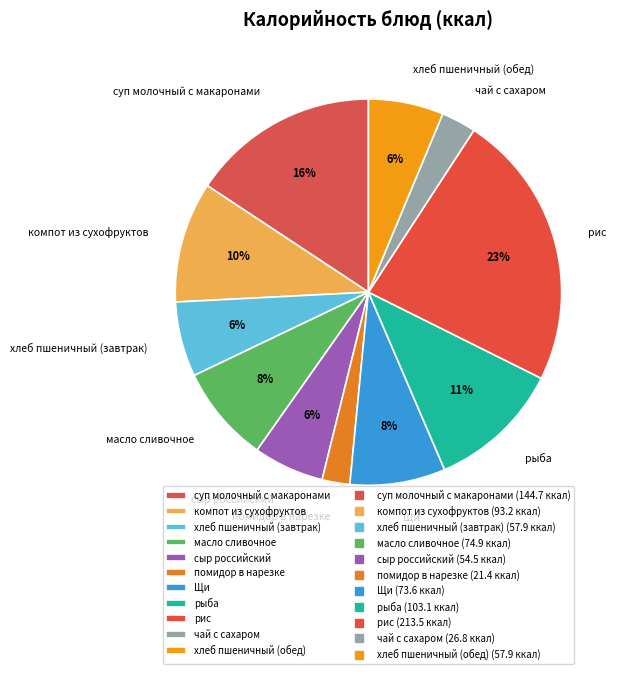

To the nearest percent, what percentage of the pie is хлеб пшеничный (завтрак)?

6%